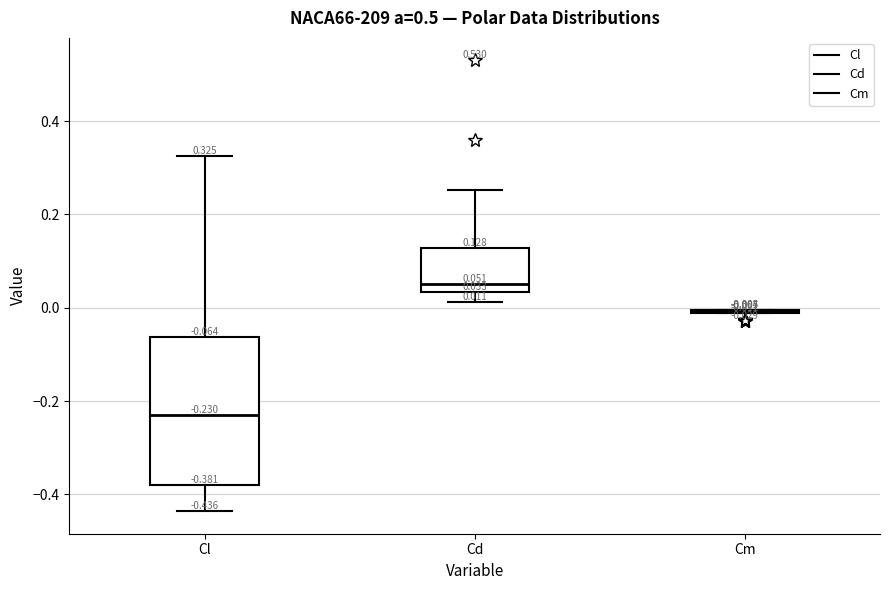

Comparing the boxes themselves (not the whiskers), which one is the tallest?

Cl